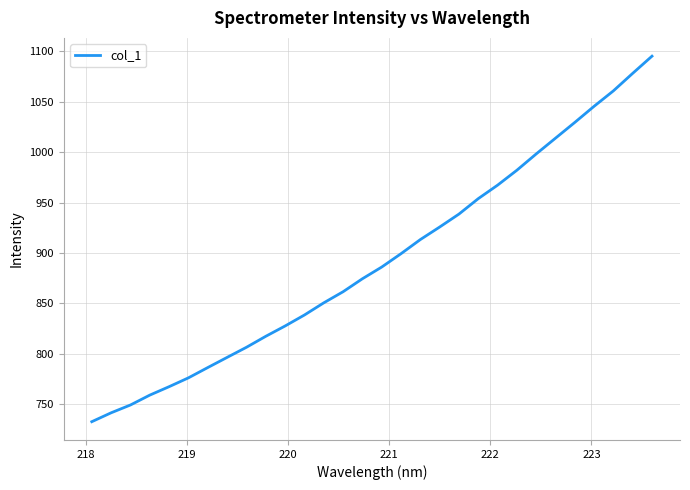

What is the difference between the maximum and minimum values?

362.9